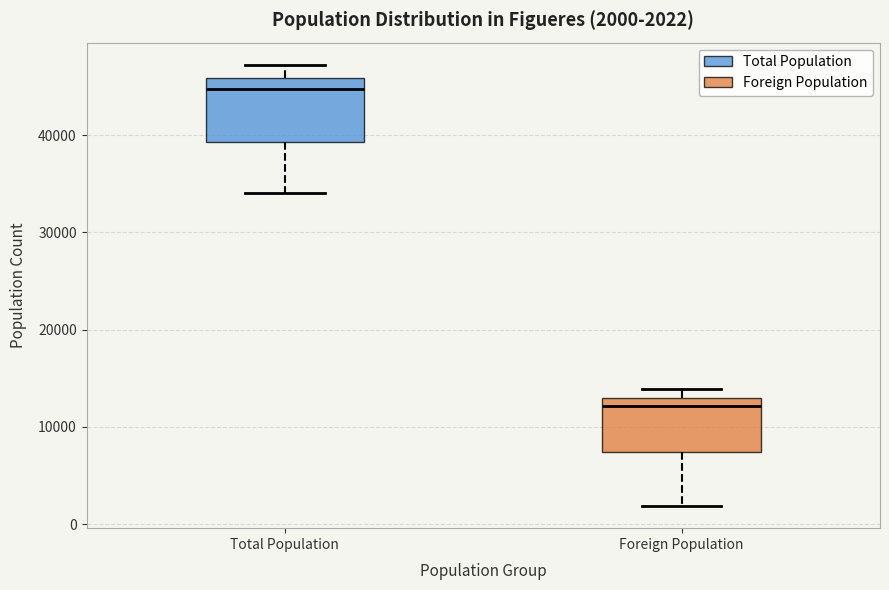

Which box has the highest median line?

Total Population